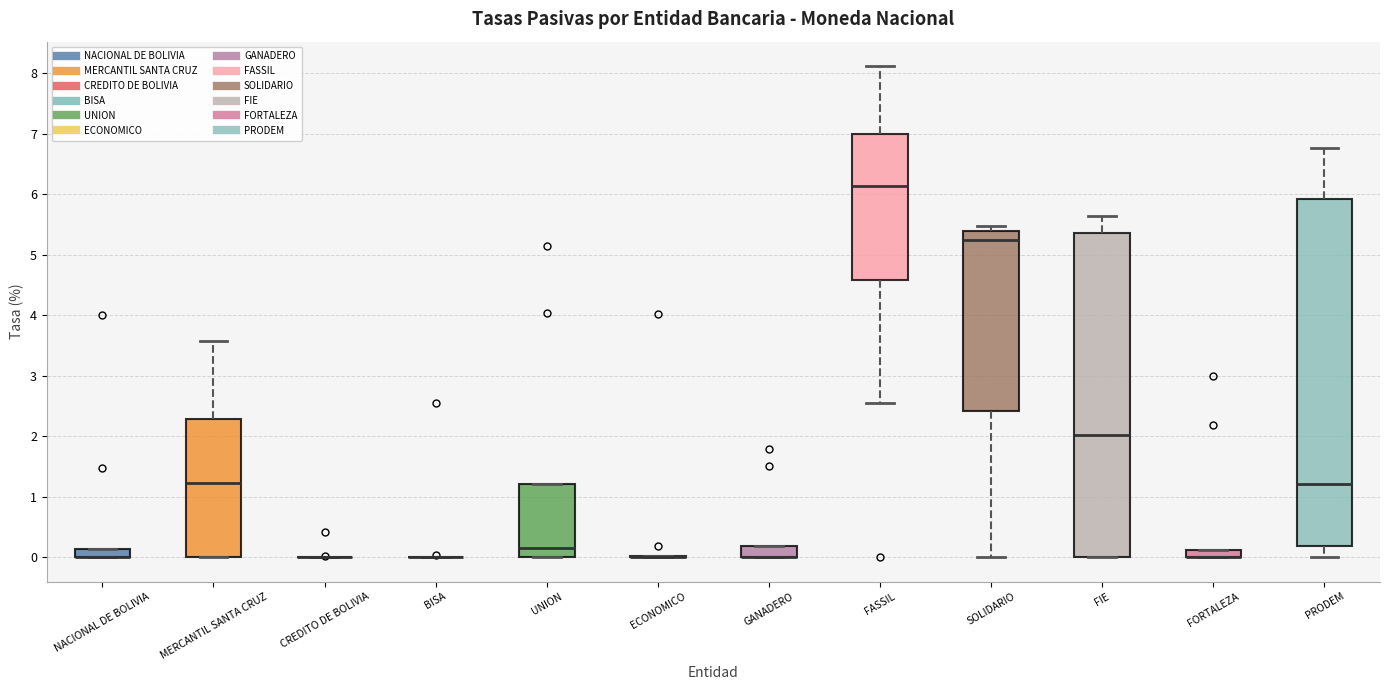

Comparing the boxes themselves (not the whiskers), which one is the tallest?

PRODEM